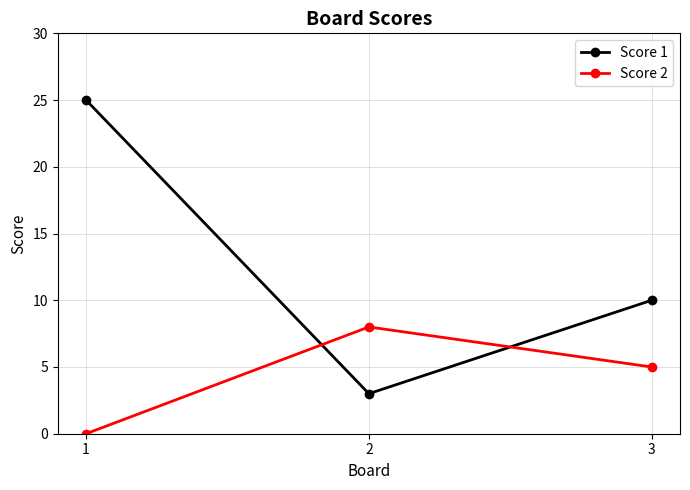

What is the total value across all series at 1?

25